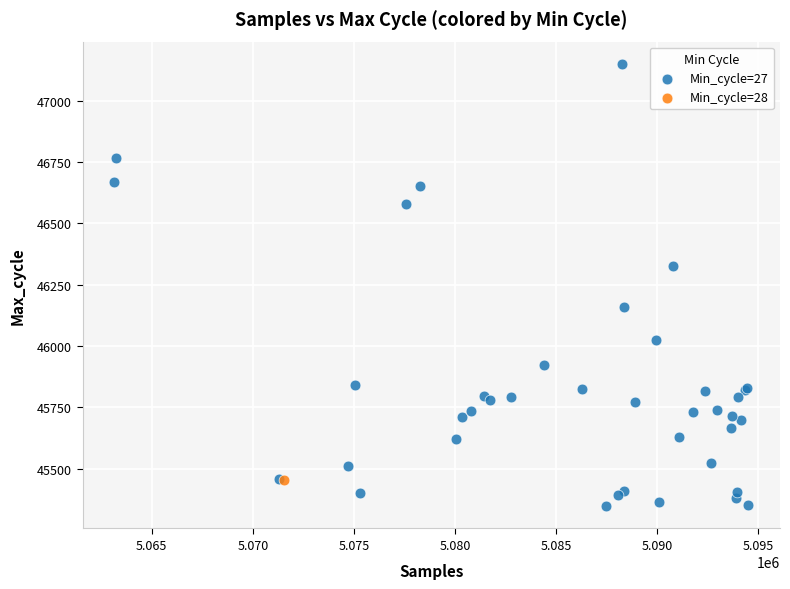

What are all the series names shown in the legend?

Min_cycle=27, Min_cycle=28